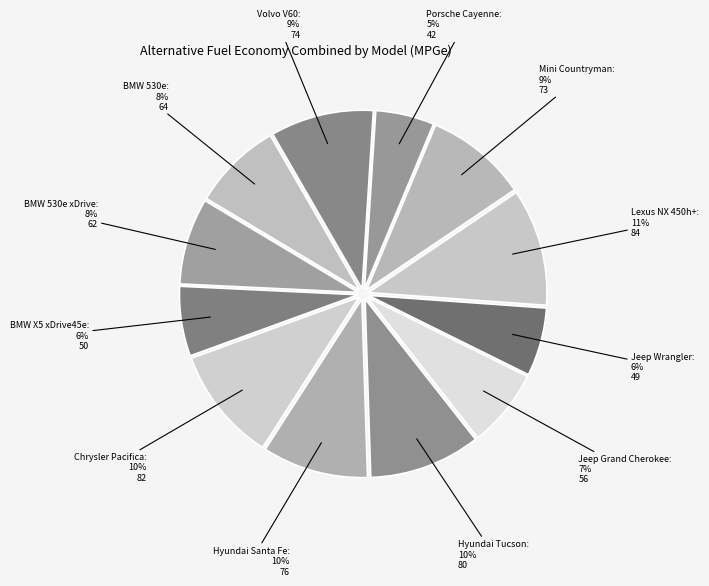

Count the number of slices in the pie.

12